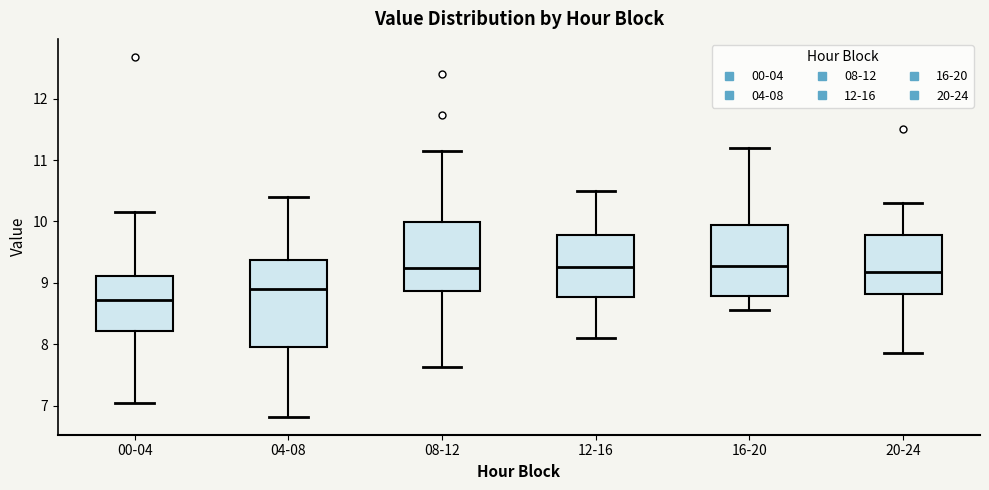

Reading left to right, read every box against the y-axis: the position of its median line, the range the box covers, and the ends of its whiskers. The values are not printed on the chart, so give them approximately, as read against the axis.

00-04: median 8.7, box 8.2 to 9.1, whiskers 7.1 to 10.2
04-08: median 8.9, box 8.0 to 9.4, whiskers 6.8 to 10.4
08-12: median 9.2, box 8.9 to 10.0, whiskers 7.6 to 11.2
12-16: median 9.3, box 8.8 to 9.8, whiskers 8.1 to 10.5
16-20: median 9.3, box 8.8 to 9.9, whiskers 8.6 to 11.2
20-24: median 9.2, box 8.8 to 9.8, whiskers 7.9 to 10.3